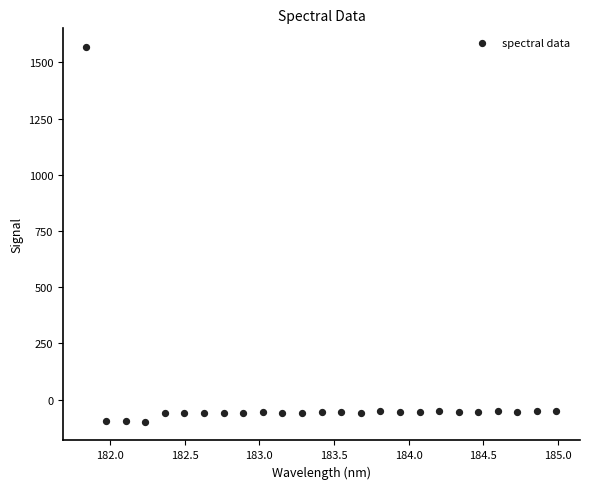

What is the range of Y values (max minus min)?

1667.4